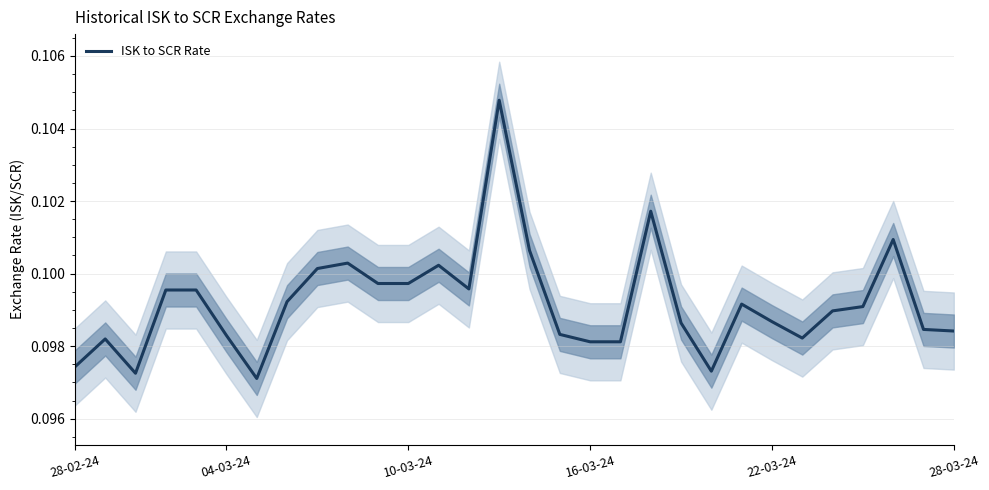

Does the chart display data point markers on the line(s)?

No